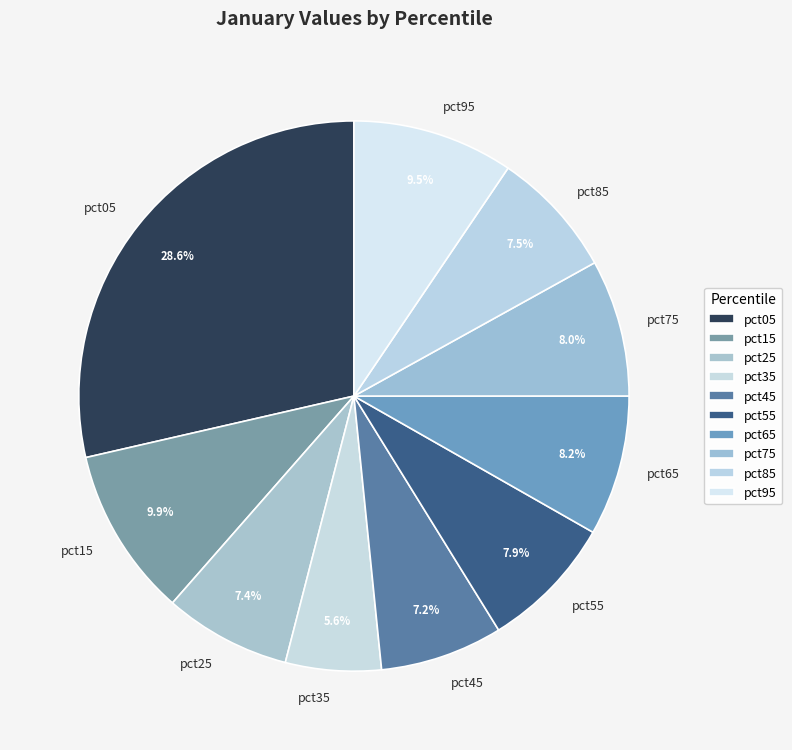

What is the largest slice in the pie chart?

pct05